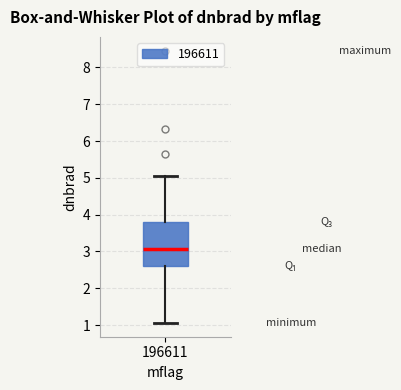

Read this box plot against the y-axis: the position of the median line, the range covered by the box, and the ends of both whiskers. The values are not printed on the chart, so give them approximately, as read against the axis.

median 3.1, box 2.6 to 3.8, whiskers 1.1 to 5.1